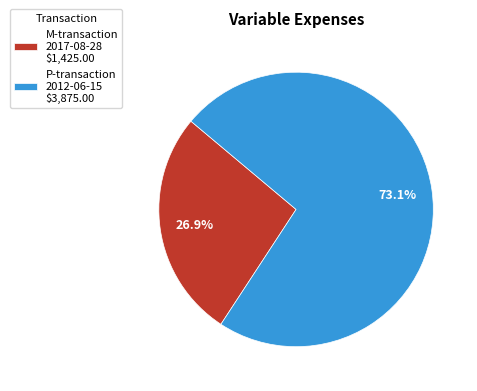

How many slices are in this pie chart?

2